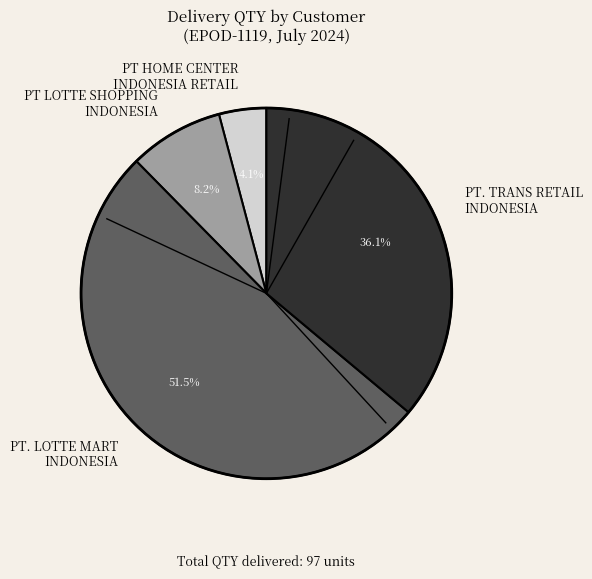

Which slice is the smallest?

PT HOME CENTER INDONESIA RETAIL